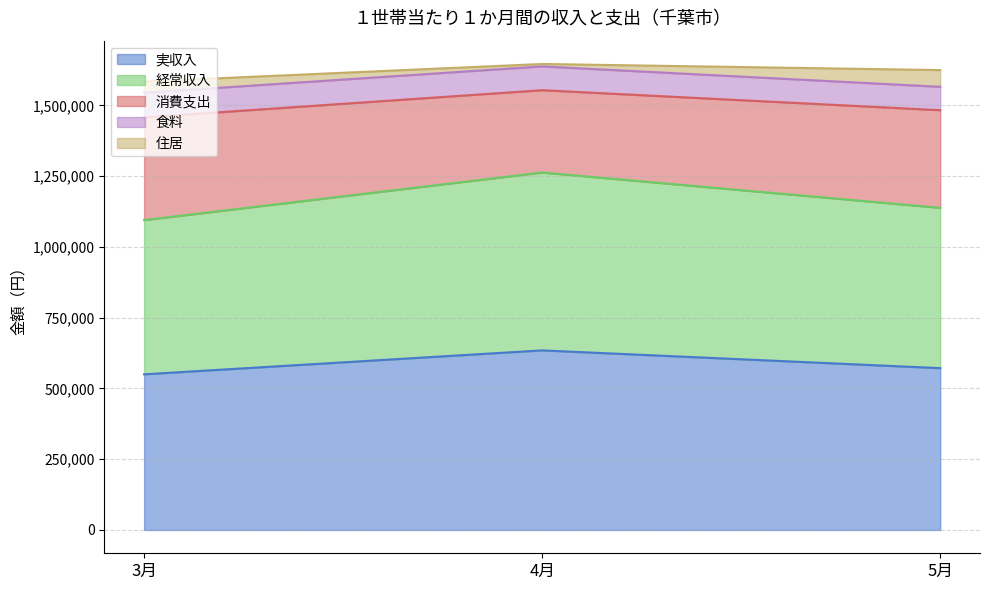

Count the 消費支出 values in the range 1457693 to 1553832.

3